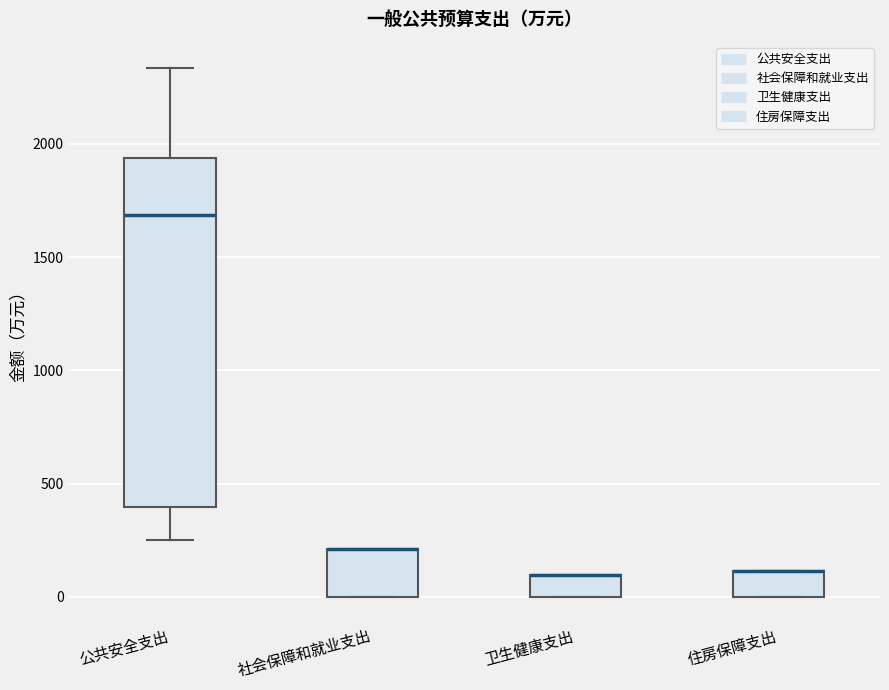

Which box is the tallest, from its lower edge to its upper edge?

公共安全支出